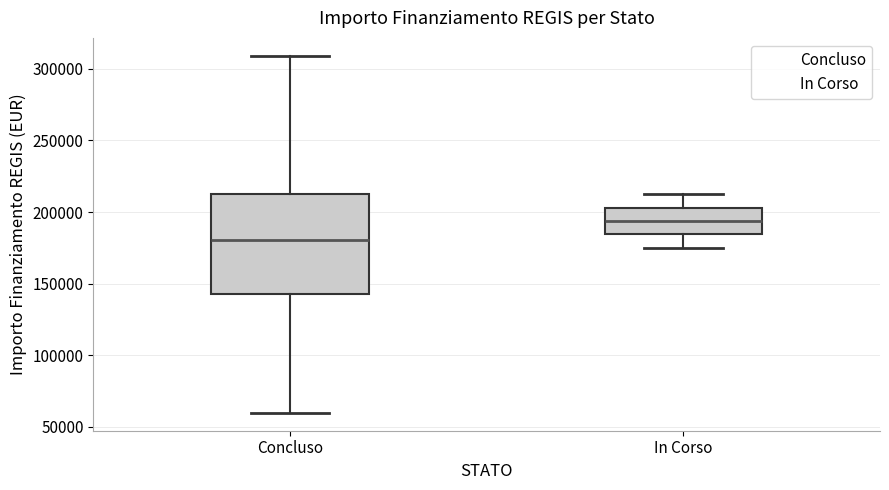

Reading left to right, transcribe this box plot: for each box, give where its median line is, the range the box spans, and where its two whiskers end, as read against the y-axis. The values are not printed on the chart, so give them approximately, as read against the axis.

Concluso: median 180000, box 145000 to 210000, whiskers 60000 to 310000
In Corso: median 195000, box 185000 to 205000, whiskers 175000 to 210000